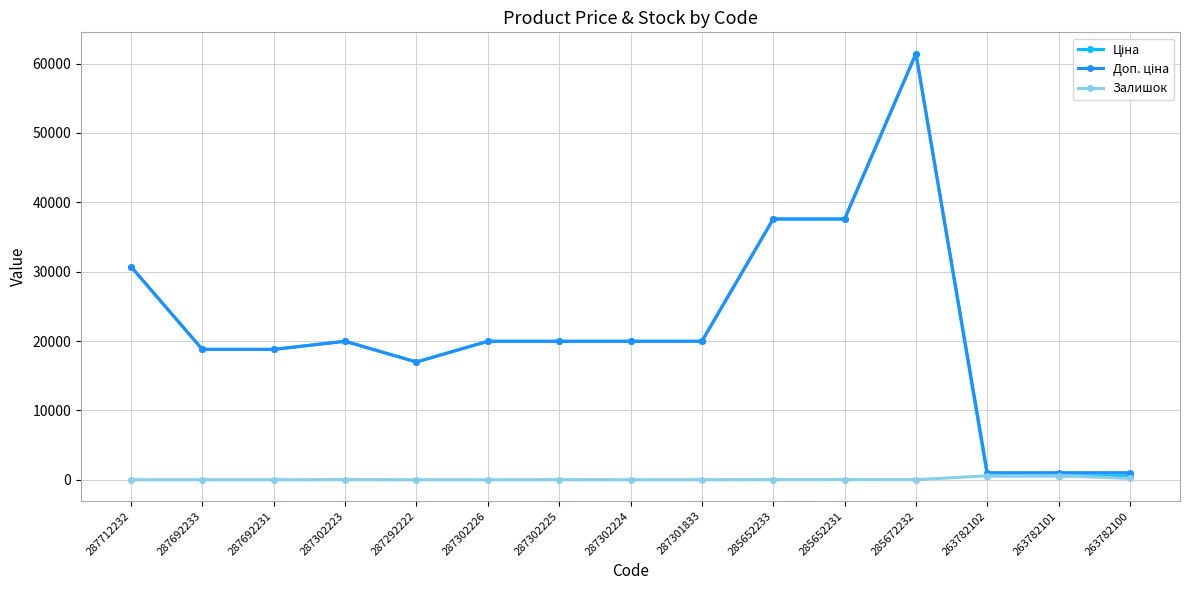

What is the total value across all series at 287712232?

61434.3